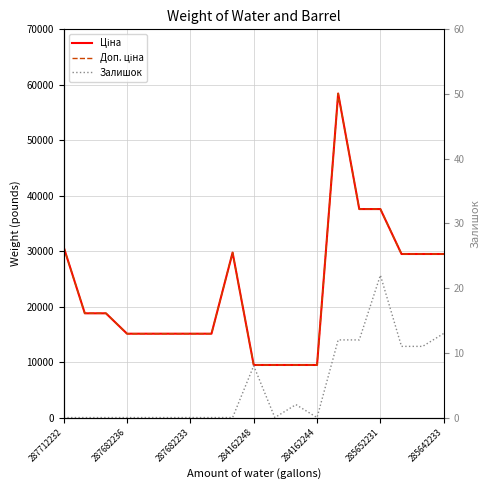

What is the average value of the Доп. ціна series?

22824.6